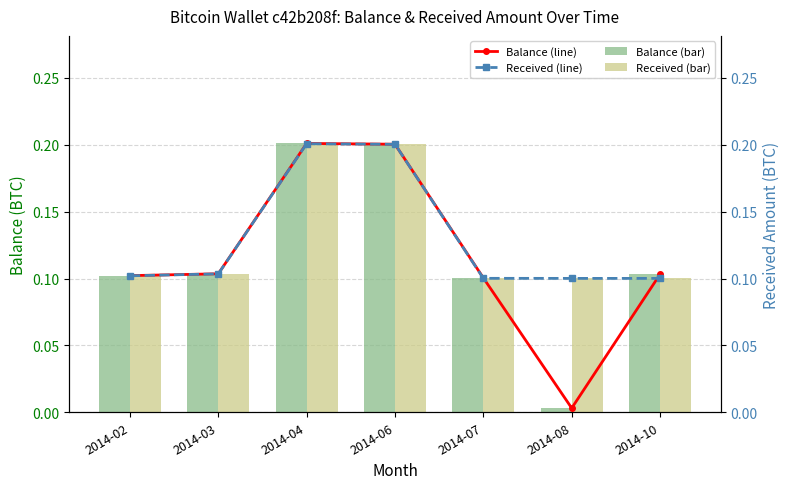

Reading right to left, list all the values displayed in this chart.

Balance (BTC): 0.1	0.0	0.1	0.2	0.2	0.1	0.1
Received Amount (BTC): 0.1	0.1	0.1	0.2	0.2	0.1	0.1
Balance: 0.1	0.0	0.1	0.2	0.2	0.1	0.1
Received Amount: 0.1	0.1	0.1	0.2	0.2	0.1	0.1